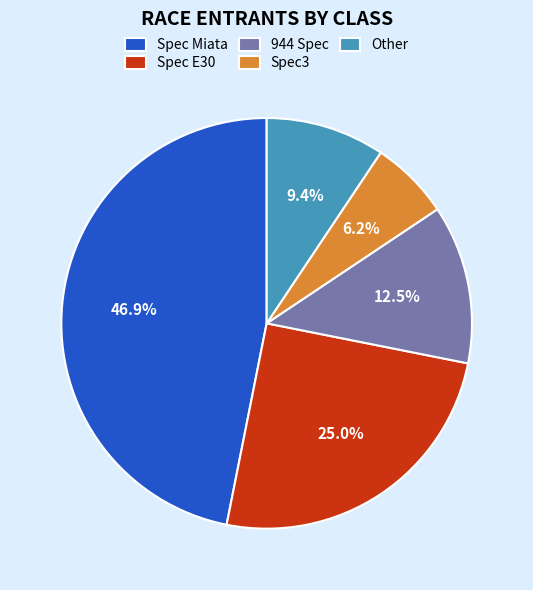

Which slice is the smallest?

Spec3